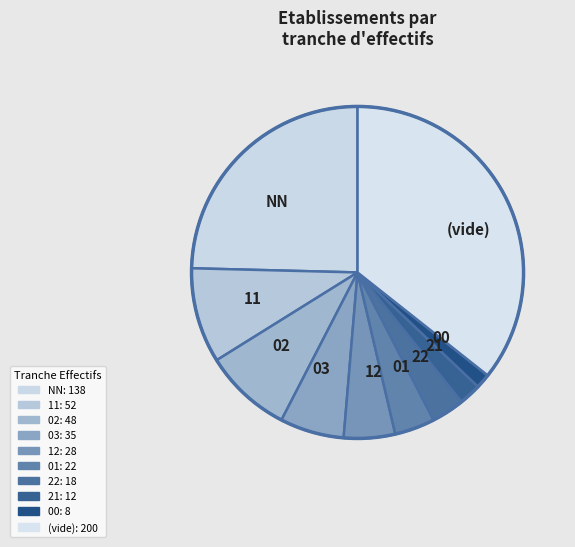

Count the number of slices in the pie.

10